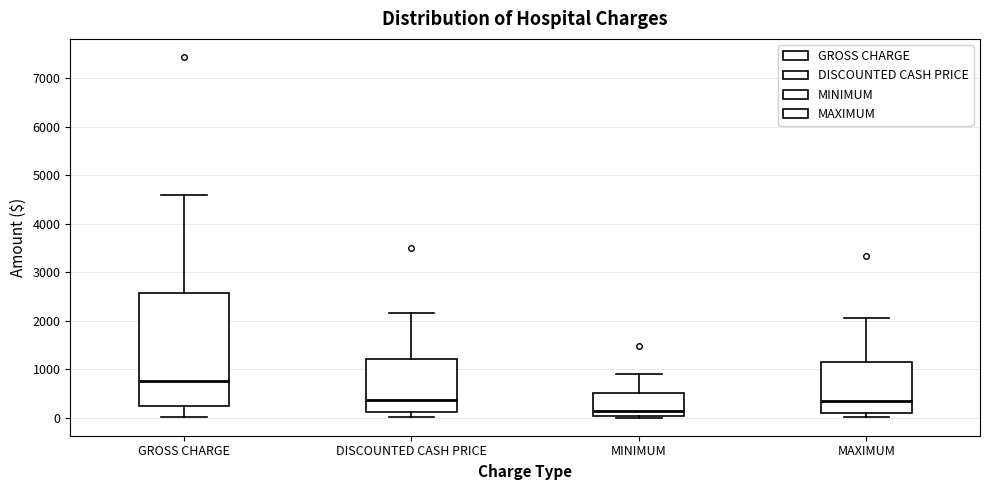

Reading left to right, transcribe this box plot: for each box, give where its median line is, the range the box spans, and where its two whiskers end, as read against the y-axis. The values are not printed on the chart, so give them approximately, as read against the axis.

GROSS CHARGE: median 800, box 200 to 2600, whiskers 0 to 4600
DISCOUNTED CASH PRICE: median 400, box 100 to 1200, whiskers 0 to 2200
MINIMUM: median 200, box 0 to 500, whiskers 0 (just below the box's lower edge) to 900
MAXIMUM: median 300, box 100 to 1200, whiskers 0 to 2100